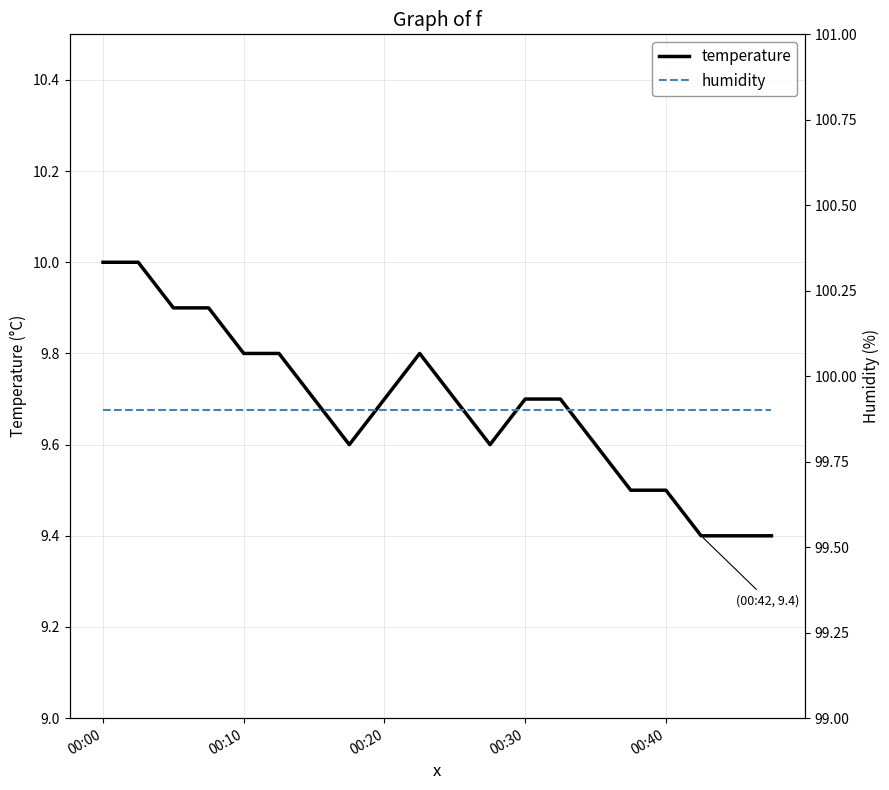

The humidity series shows 99.9 at 17. True or false?

True